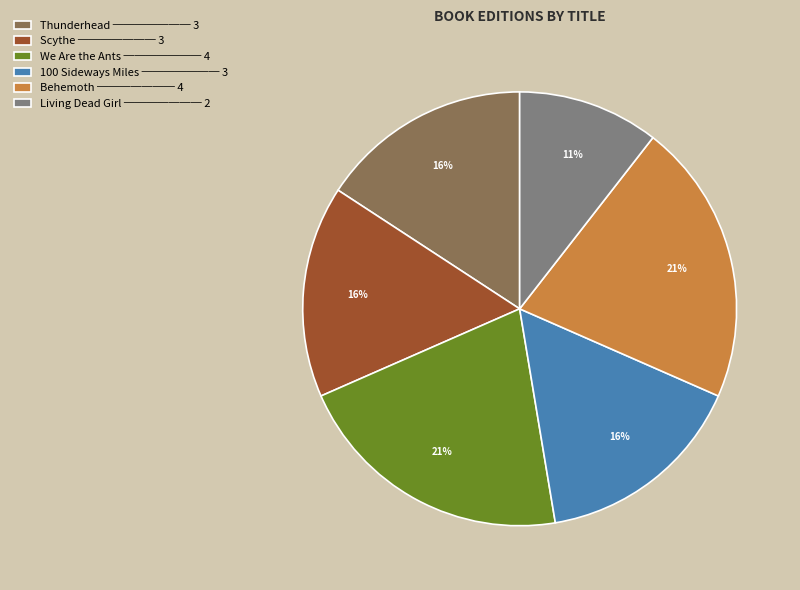

Which has a higher value, We Are the Ants ─────── 4 or 100 Sideways Miles ─────── 3?

We Are the Ants ─────── 4